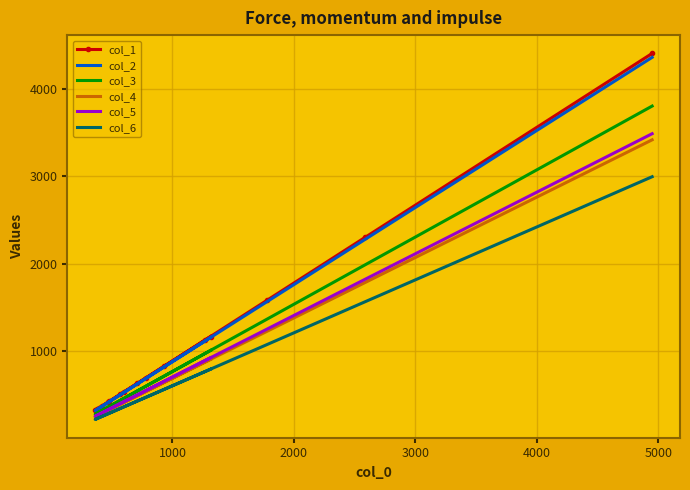

What is the label of the 13th point from the right?

3000